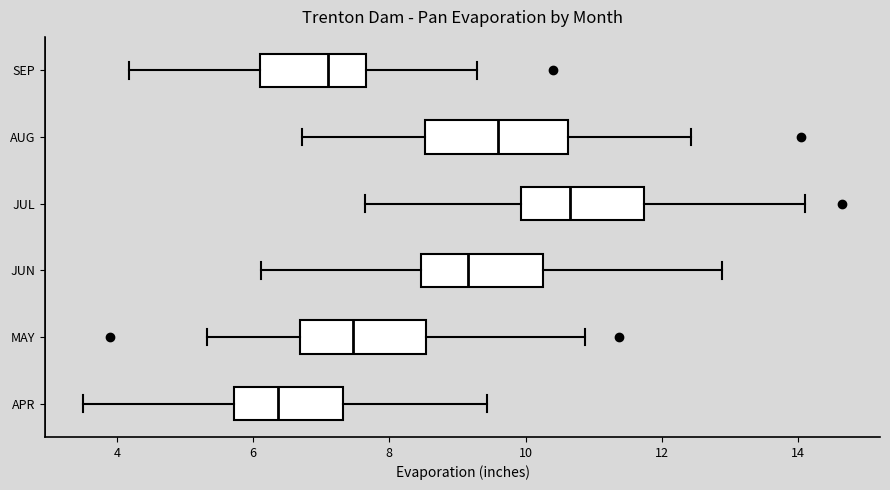

Reading bottom to top, read every box against the x-axis: the position of its median line, the range the box covers, and the ends of its whiskers. The values are not printed on the chart, so give them approximately, as read against the axis.

APR: median 6.4, box 5.8 to 7.4, whiskers 3.6 to 9.4
MAY: median 7.4, box 6.6 to 8.6, whiskers 5.4 to 10.8
JUN: median 9.2, box 8.4 to 10.2, whiskers 6.2 to 12.8
JUL: median 10.6, box 10.0 to 11.8, whiskers 7.6 to 14.2
AUG: median 9.6, box 8.6 to 10.6, whiskers 6.8 to 12.4
SEP: median 7.2, box 6.0 to 7.6, whiskers 4.2 to 9.2